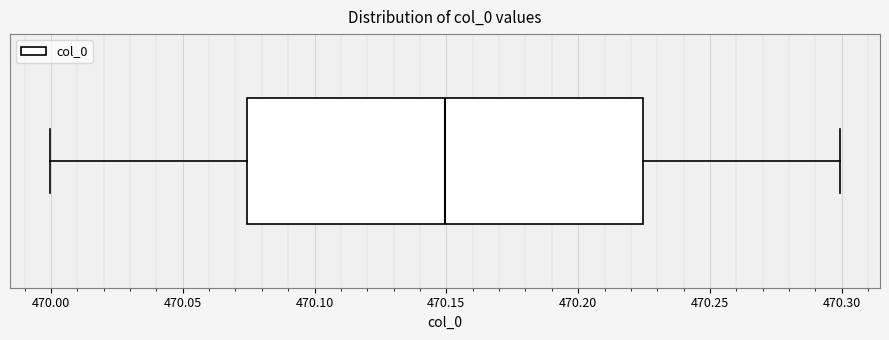

Where is the left edge of the box on the x-axis? The values are not printed on the chart, so give them approximately, as read against the axis.

470.075